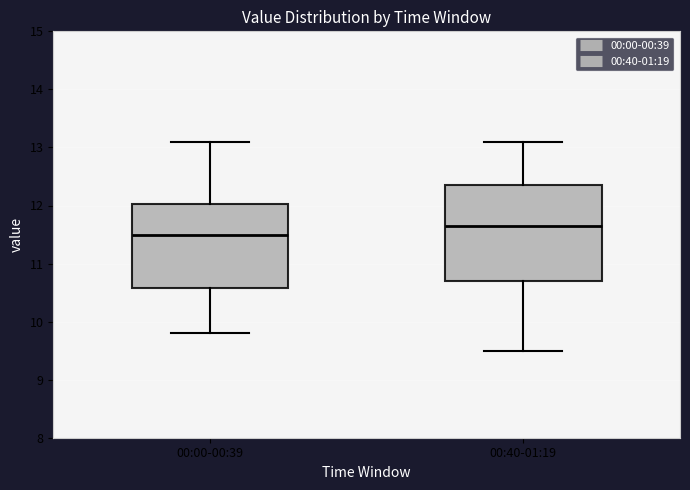

Which box's median line is the lowest?

00:00-00:39